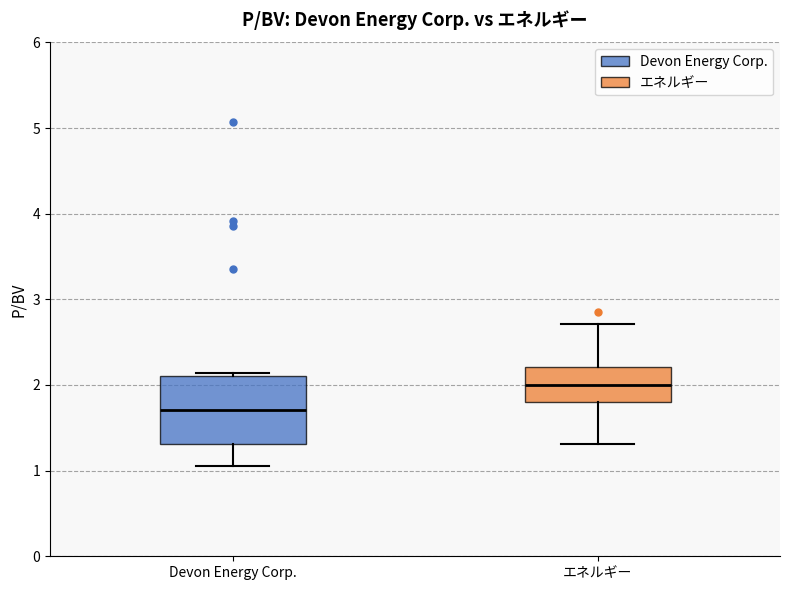

Reading left to right, transcribe this box plot: for each box, give where its median line is, the range the box spans, and where its two whiskers end, as read against the y-axis. The values are not printed on the chart, so give them approximately, as read against the axis.

Devon Energy Corp.: median 1.7, box 1.3 to 2.1, whiskers 1.1 to 2.1 (just above the box's upper edge)
エネルギー: median 2.0, box 1.8 to 2.2, whiskers 1.3 to 2.7